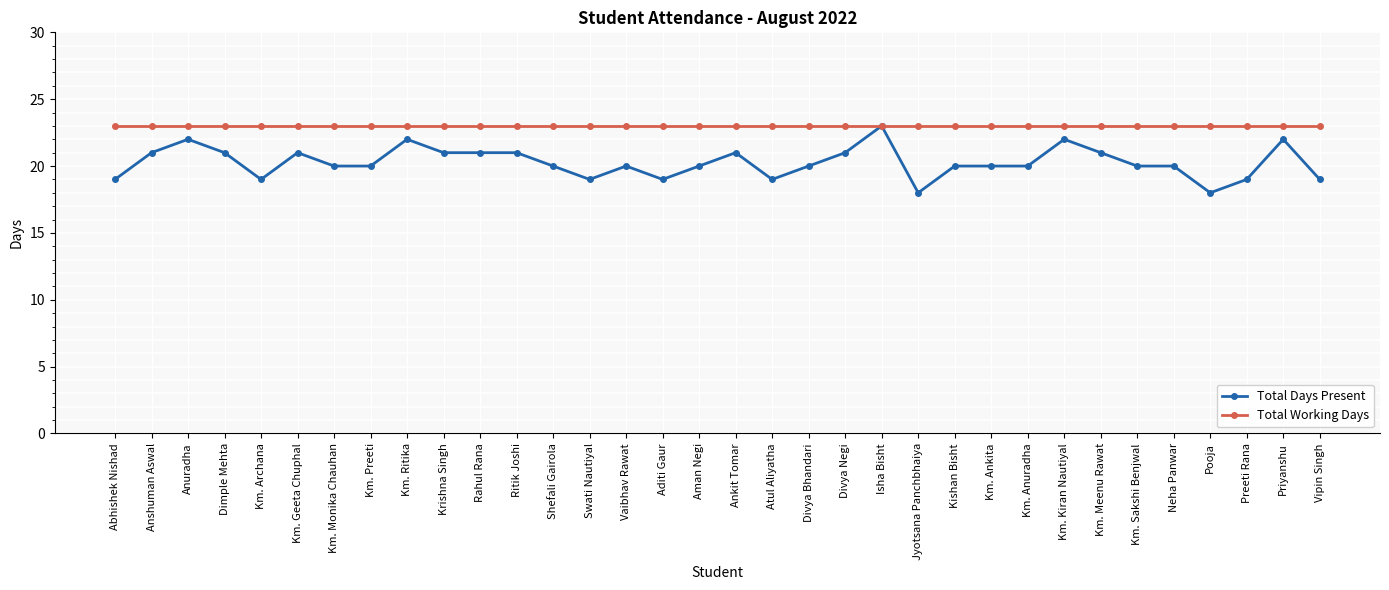

Rank the series by their average value, from highest to lowest.

Total Working Days, Total Days Present